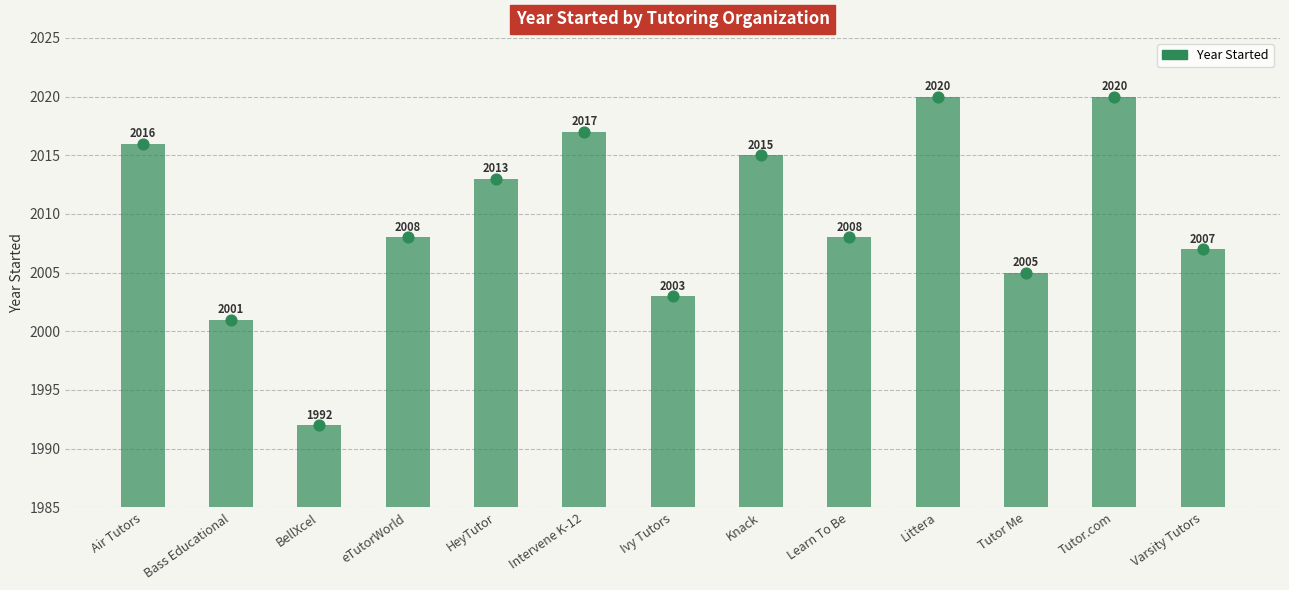

Approximately how many times larger is the value at Knack compared to Tutor.com?

1.0